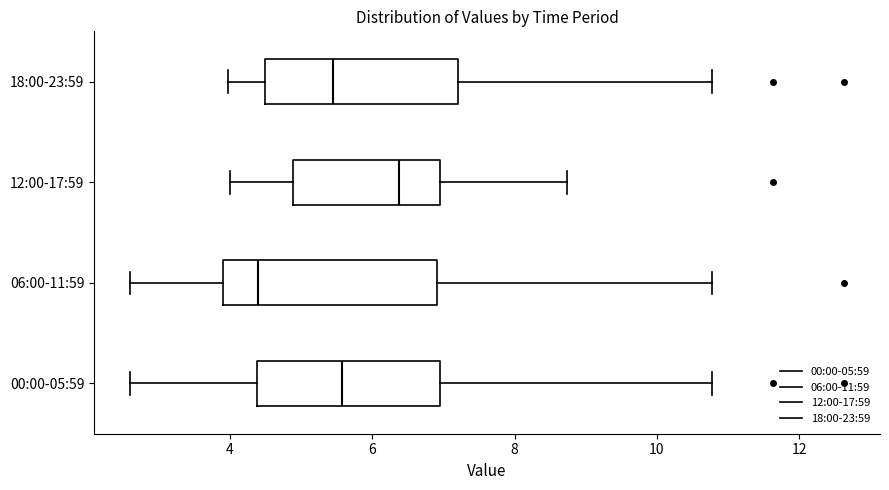

Which box is the widest, from its left edge to its right edge?

06:00-11:59